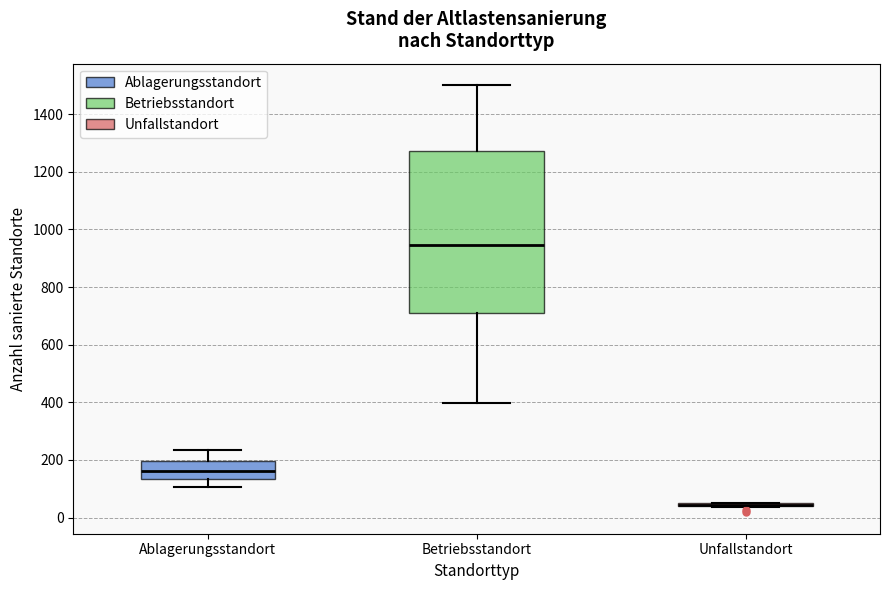

Reading left to right, read every box against the y-axis: the position of its median line, the range the box covers, and the ends of its whiskers. The values are not printed on the chart, so give them approximately, as read against the axis.

Ablagerungsstandort: median 160, box 140 to 200, whiskers 100 to 240
Betriebsstandort: median 940, box 720 to 1280, whiskers 400 to 1500
Unfallstandort: box collapsed to a line at 40, whiskers 40 to 60